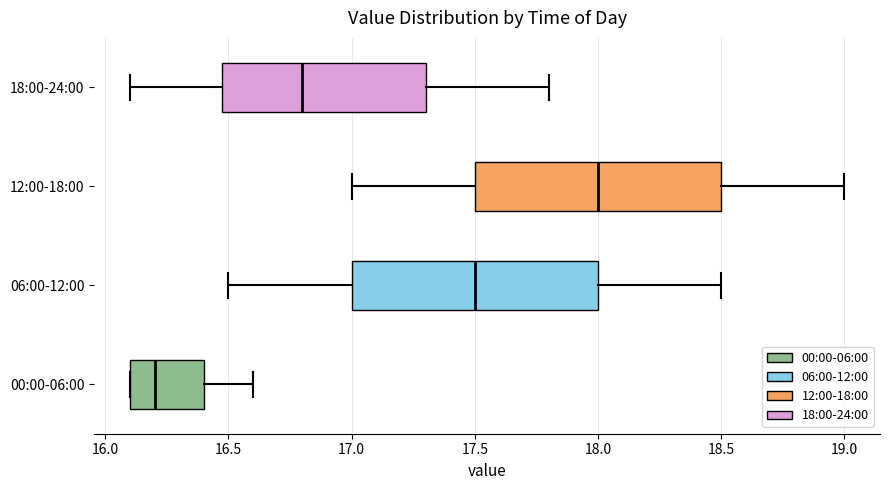

Reading bottom to top, transcribe this box plot: for each box, give where its median line is, the range the box spans, and where its two whiskers end, as read against the x-axis. The values are not printed on the chart, so give them approximately, as read against the axis.

00:00-06:00: median 16.2, box 16.1 to 16.4, whiskers 16.1 to 16.6
06:00-12:00: median 17.5, box 17.0 to 18.0, whiskers 16.5 to 18.5
12:00-18:00: median 18.0, box 17.5 to 18.5, whiskers 17.0 to 19.0
18:00-24:00: median 16.8, box 16.5 to 17.3, whiskers 16.1 to 17.8